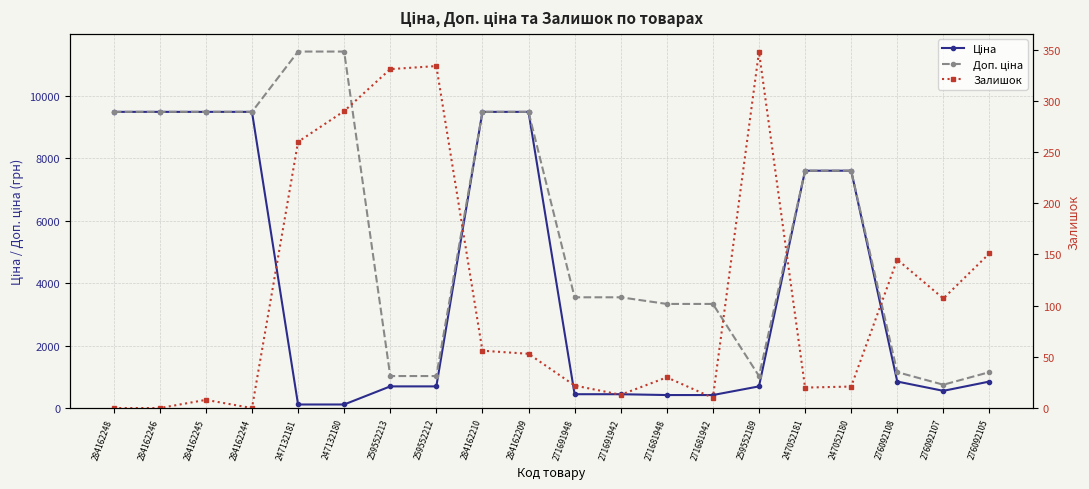

What is the sum of the Ціна values at 259552212 and 271691948?

1136.8